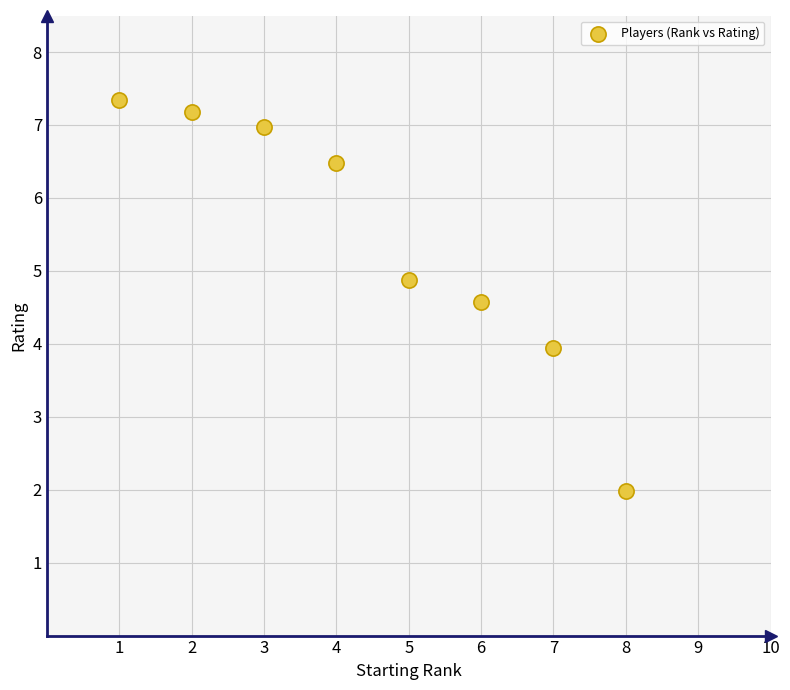

What is the average Y value?

5.4